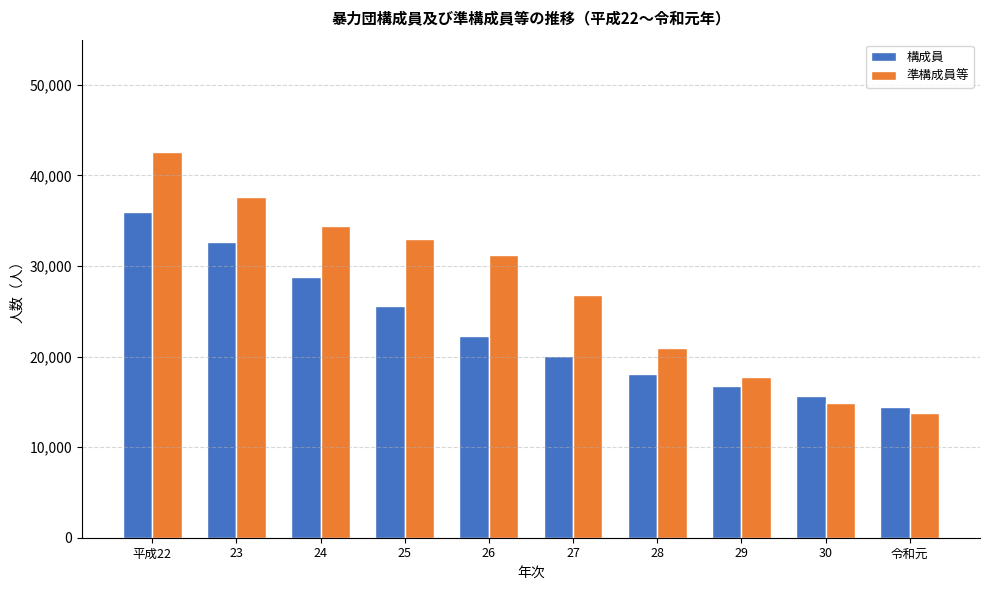

What is the sum of all 準構成員等 values?

272900